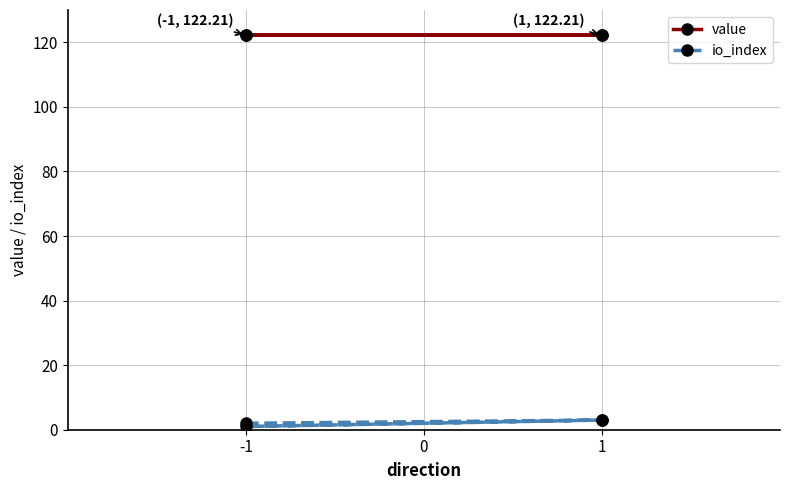

At 1, list the series in order from smallest to largest.

io_index, value